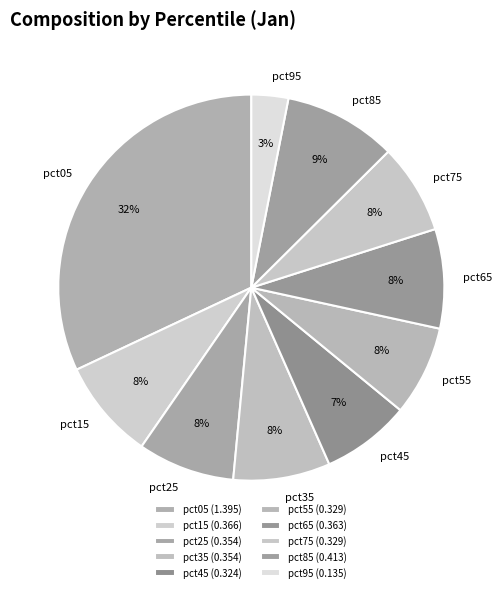

Which has a higher value, pct15 or pct45?

pct15